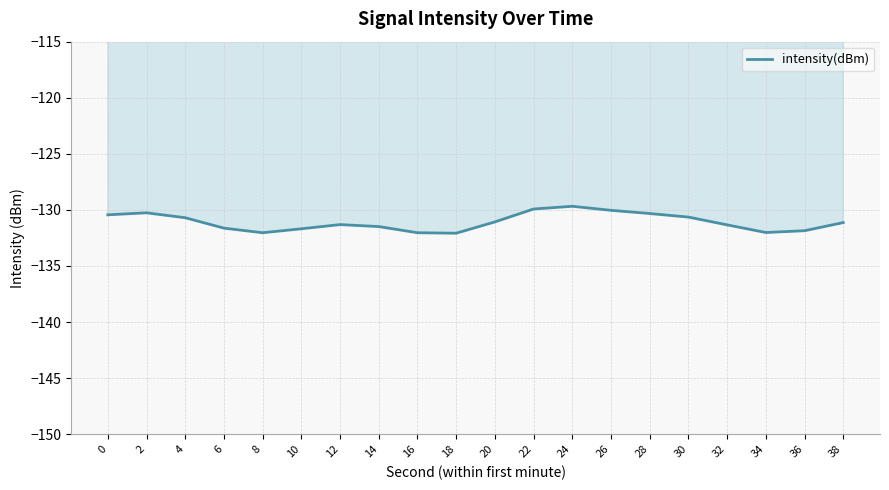

What is the greatest value displayed?

-129.7